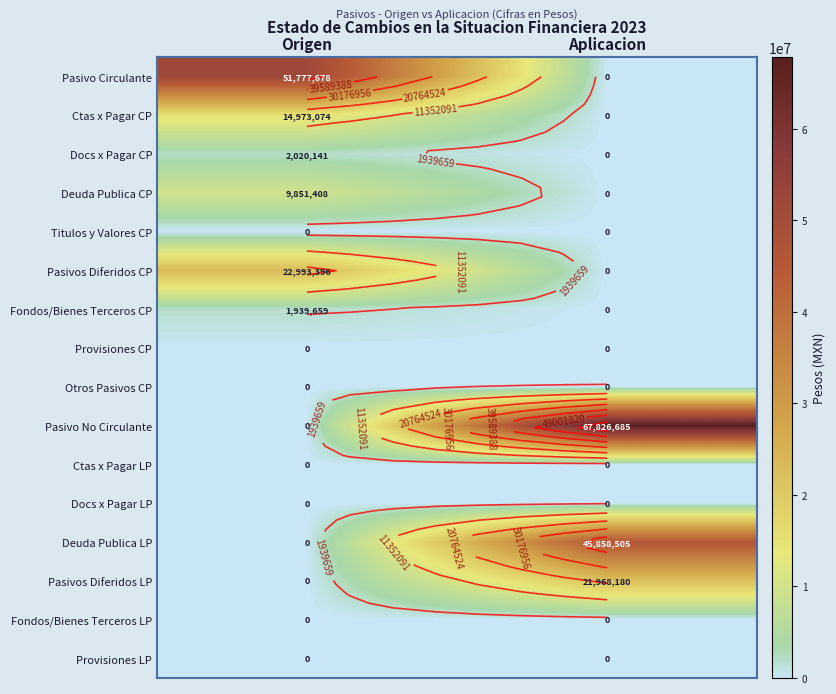

Which has a higher value, Origen or Aplicacion?

Origen